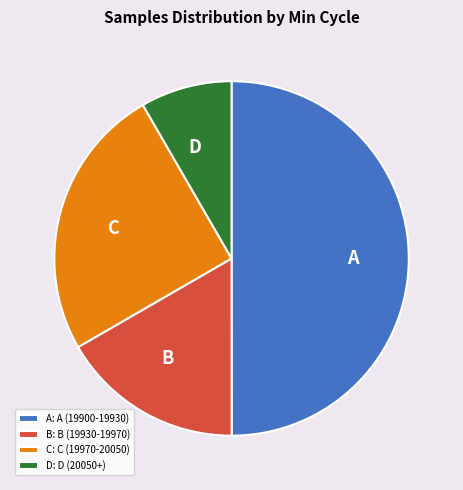

What is the ratio of the value at A: A (19900-19930) to the value at D: D (20050+)?

6.0